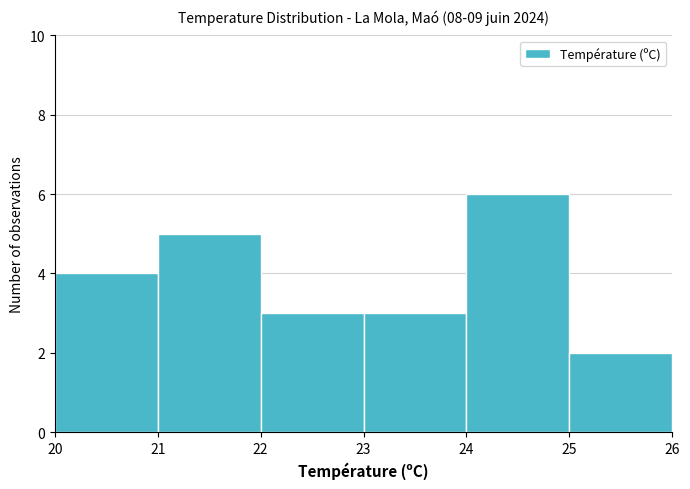

What is the height of the bar covering 22 to 23 on the x-axis? The values are not printed on the chart, so give them approximately, as read against the axis.

3